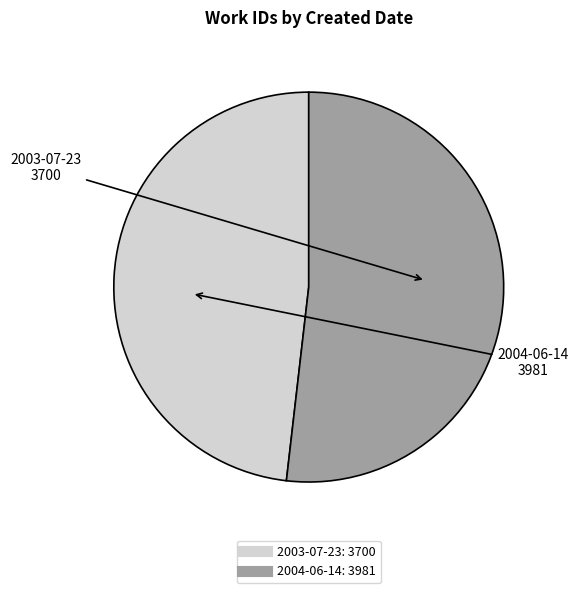

Combined, do 2003-07-23 and 2004-06-14 account for over 50%?

Yes